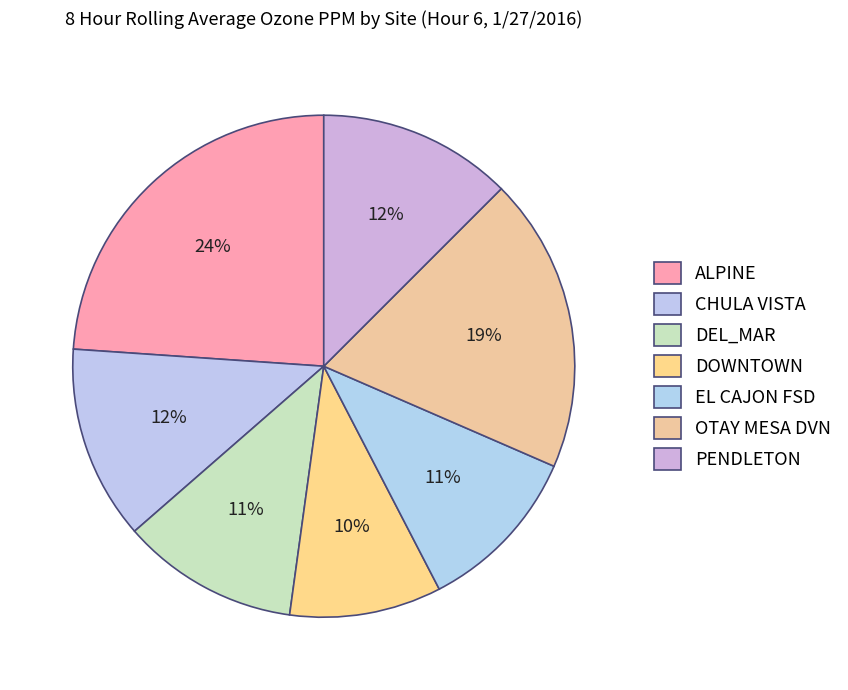

What percentage is NOT represented by DEL_MAR?

88.6%